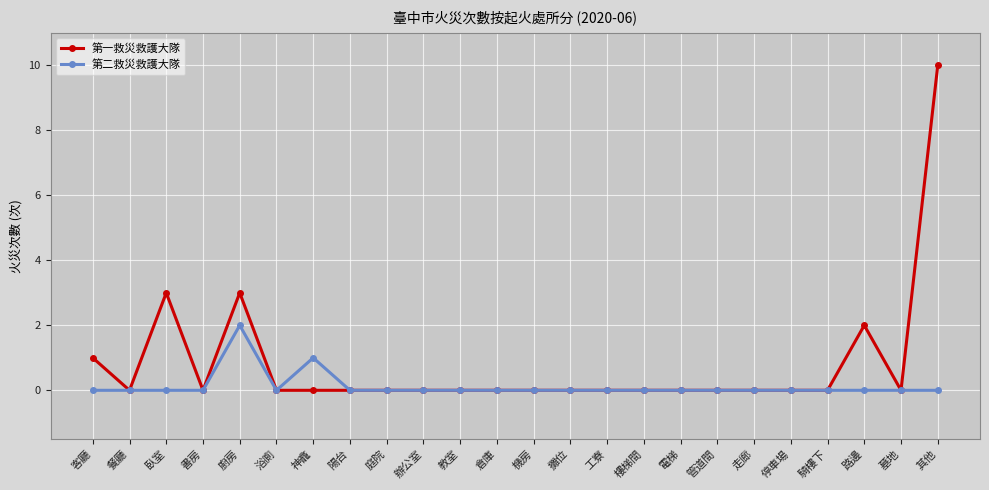

Is this an area chart (filled region under the line)?

No